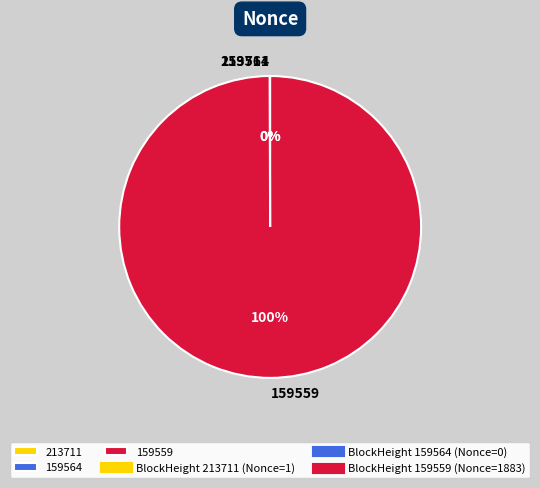

What is the majority slice?

159559